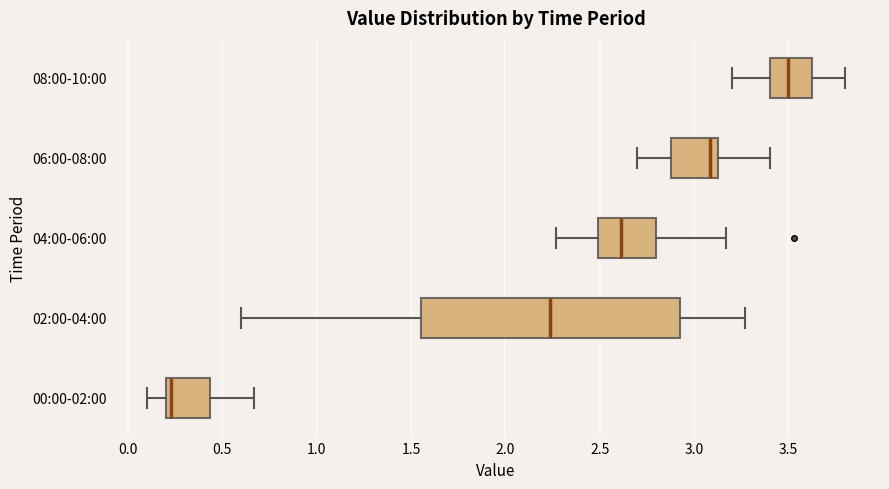

Reading bottom to top, transcribe this box plot: for each box, give where its median line is, the range the box spans, and where its two whiskers end, as read against the x-axis. The values are not printed on the chart, so give them approximately, as read against the axis.

00:00-02:00: median 0.25, box 0.20 to 0.45, whiskers 0.10 to 0.65
02:00-04:00: median 2.25, box 1.55 to 2.95, whiskers 0.60 to 3.25
04:00-06:00: median 2.60, box 2.50 to 2.80, whiskers 2.25 to 3.15
06:00-08:00: median 3.10, box 2.90 to 3.15, whiskers 2.70 to 3.40
08:00-10:00: median 3.50, box 3.40 to 3.65, whiskers 3.20 to 3.80